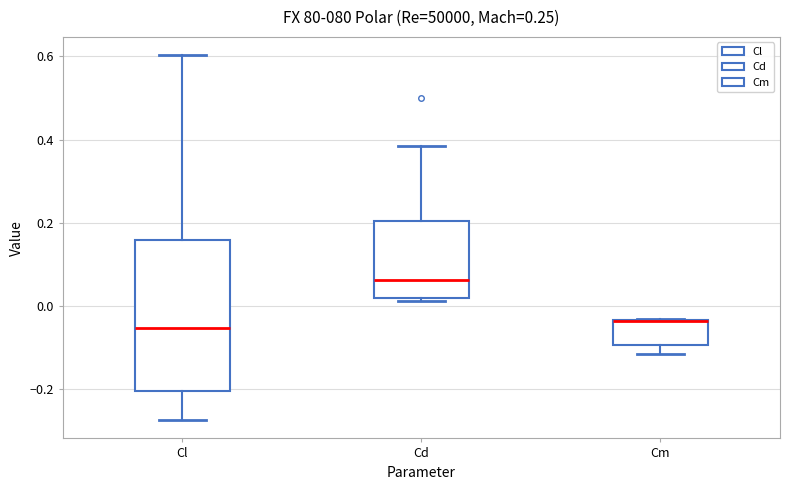

Reading left to right, transcribe this box plot: for each box, give where its median line is, the range the box spans, and where its two whiskers end, as read against the y-axis. The values are not printed on the chart, so give them approximately, as read against the axis.

Cl: median -0.06, box -0.20 to 0.16, whiskers -0.28 to 0.60
Cd: median 0.06, box 0.02 to 0.20, whiskers 0.02 (just below the box's lower edge) to 0.38
Cm: median -0.04 (drawn on the box's upper edge), box -0.10 to -0.04, whiskers -0.12 to -0.04